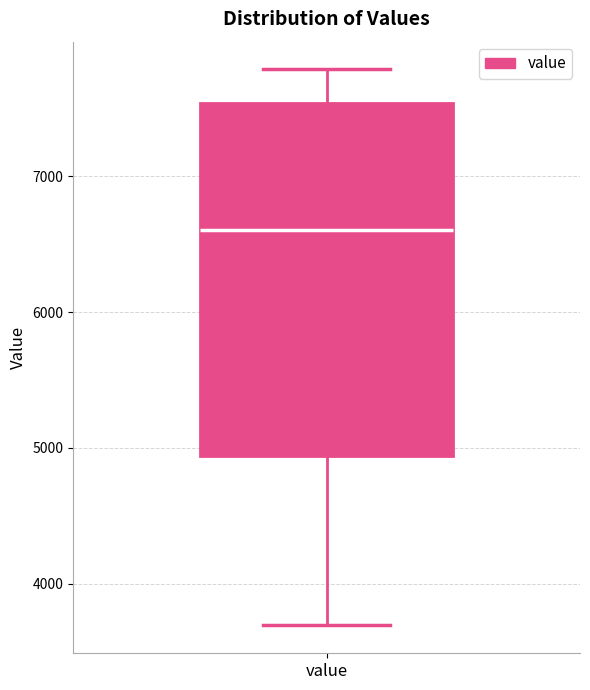

Read this box plot against the y-axis: the position of the median line, the range covered by the box, and the ends of both whiskers. The values are not printed on the chart, so give them approximately, as read against the axis.

median 6600, box 4900 to 7500, whiskers 3700 to 7800